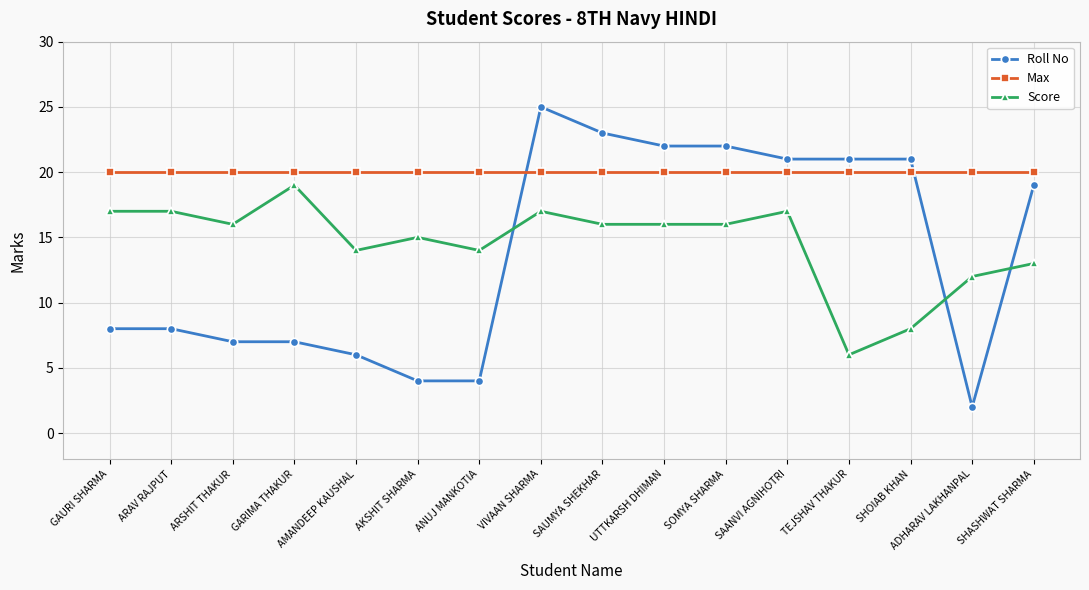

What is the label of the 15th point from the left?

ADHARAV LAKHANPAL